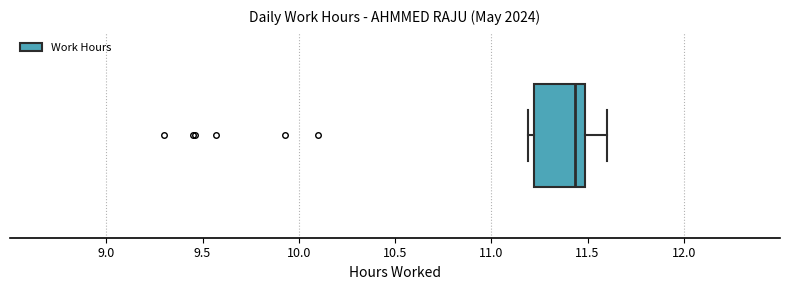

Where does the median line of the box sit on the x-axis? The values are not printed on the chart, so give them approximately, as read against the axis.

11.45